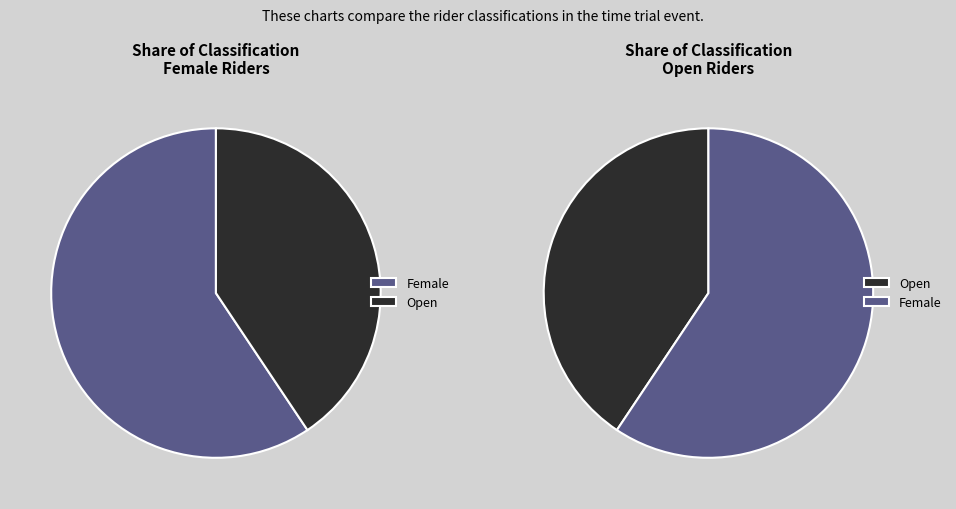

True or false: Female accounts for 59% of the total.

True